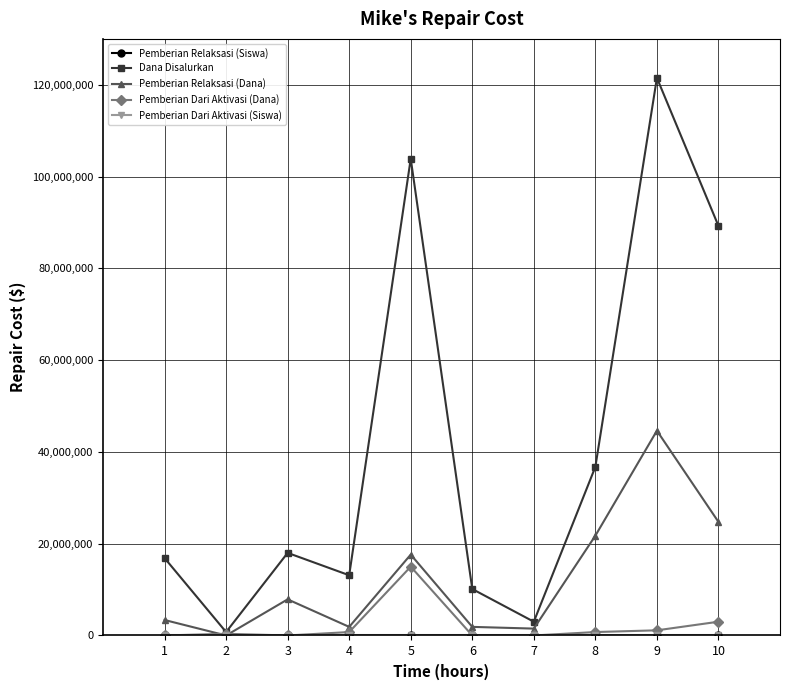

Is this an area chart (filled region under the line)?

No